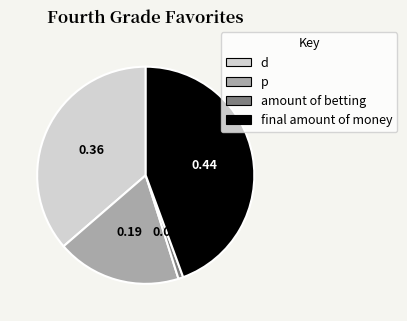

Combined, do d and p account for over 50%?

Yes